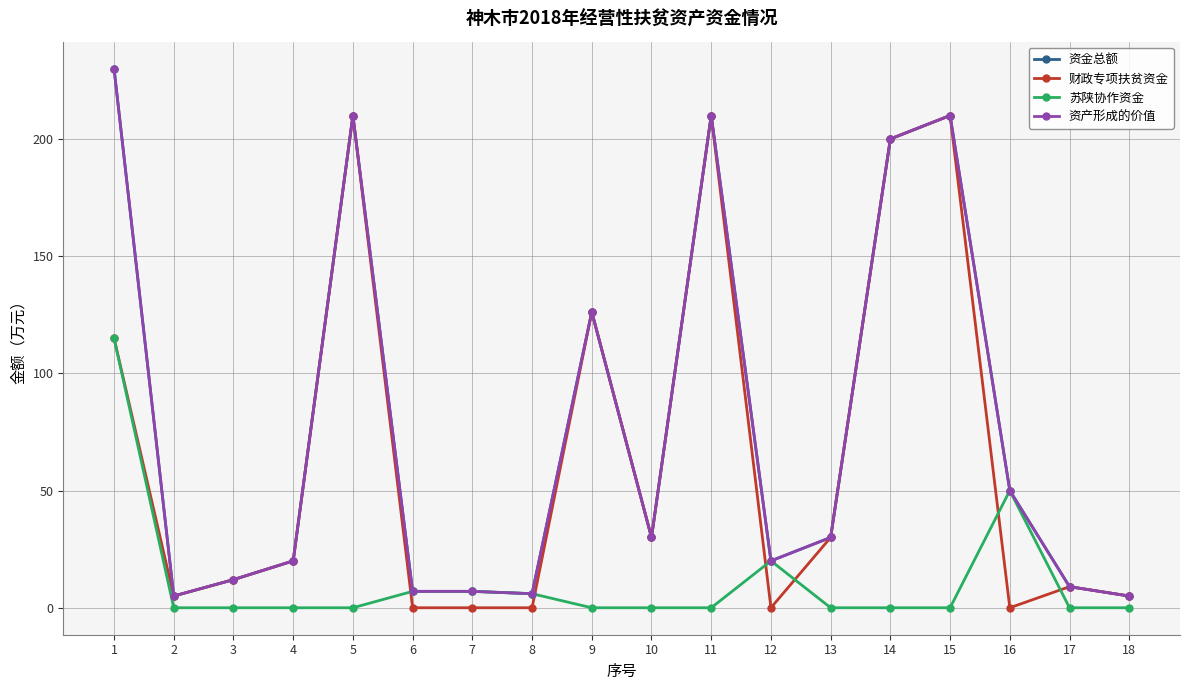

How many lines are shown in the chart?

4